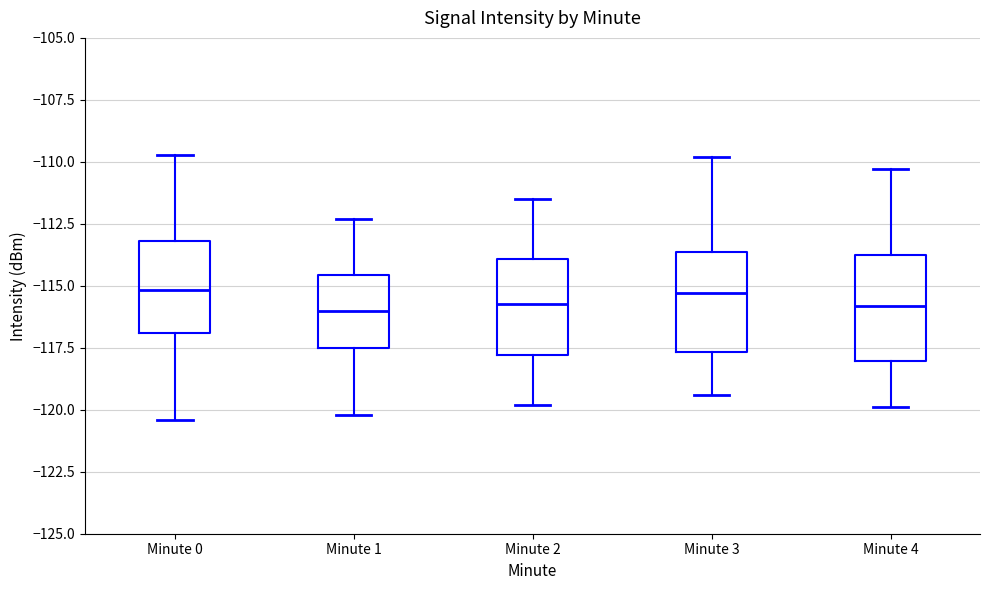

Reading left to right, transcribe this box plot: for each box, give where its median line is, the range the box spans, and where its two whiskers end, as read against the y-axis. The values are not printed on the chart, so give them approximately, as read against the axis.

Minute 0: median -115.0, box -117.0 to -113.0, whiskers -120.5 to -109.5
Minute 1: median -116.0, box -117.5 to -114.5, whiskers -120.0 to -112.5
Minute 2: median -115.5, box -118.0 to -114.0, whiskers -120.0 to -111.5
Minute 3: median -115.5, box -117.5 to -113.5, whiskers -119.5 to -110.0
Minute 4: median -116.0, box -118.0 to -113.5, whiskers -120.0 to -110.5